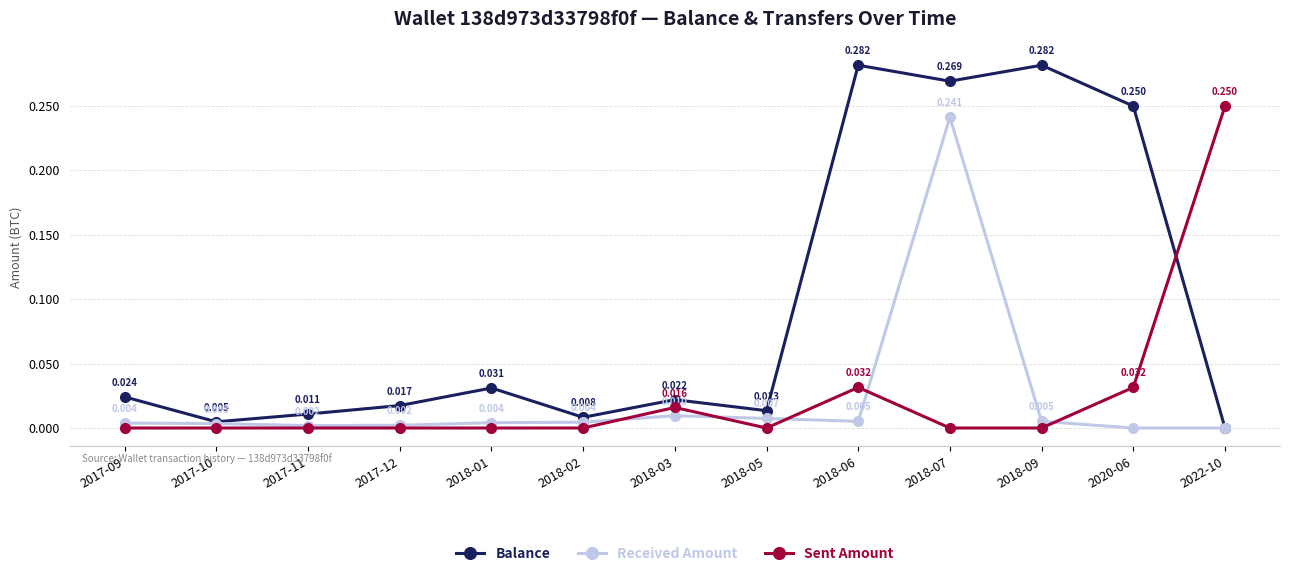

Rank the series by their maximum value, from lowest to highest.

Received Amount, Sent Amount, Balance